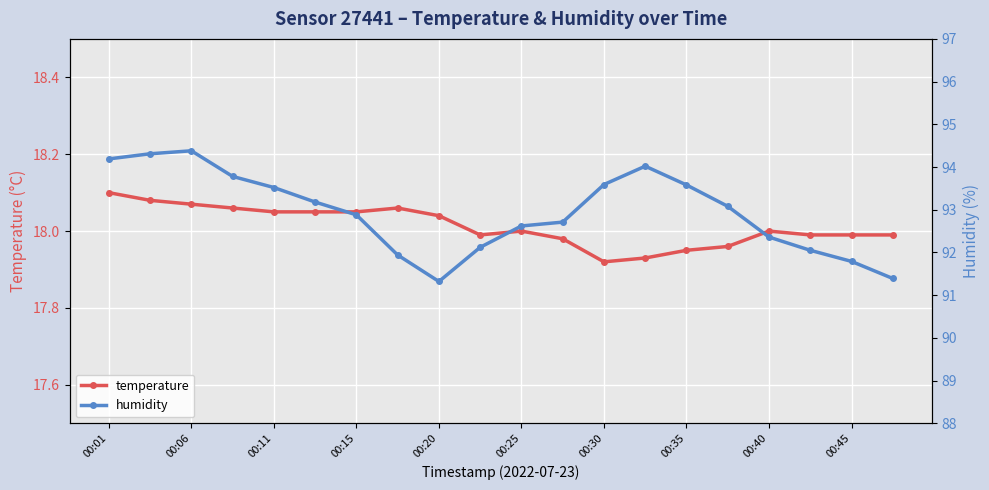

How many data points in temperature are less than 18?

9